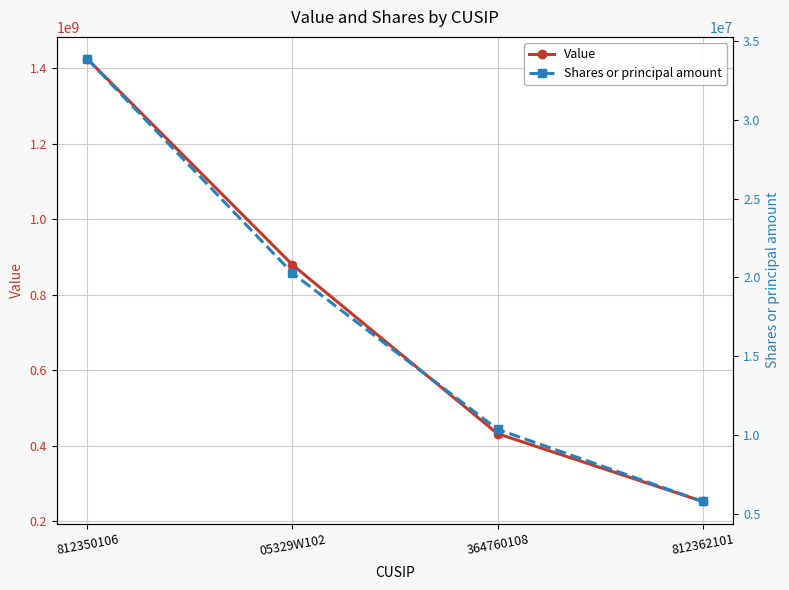

What is the label of the 1st point from the right?

812362101